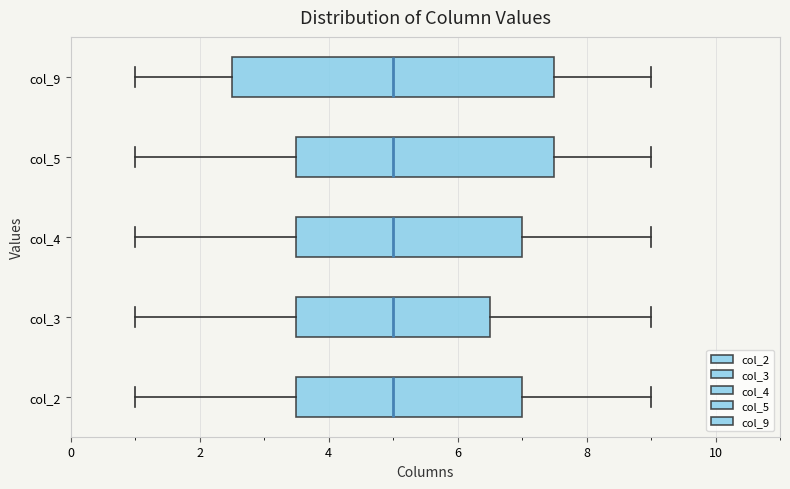

Which box is the widest, from its left edge to its right edge?

col_9